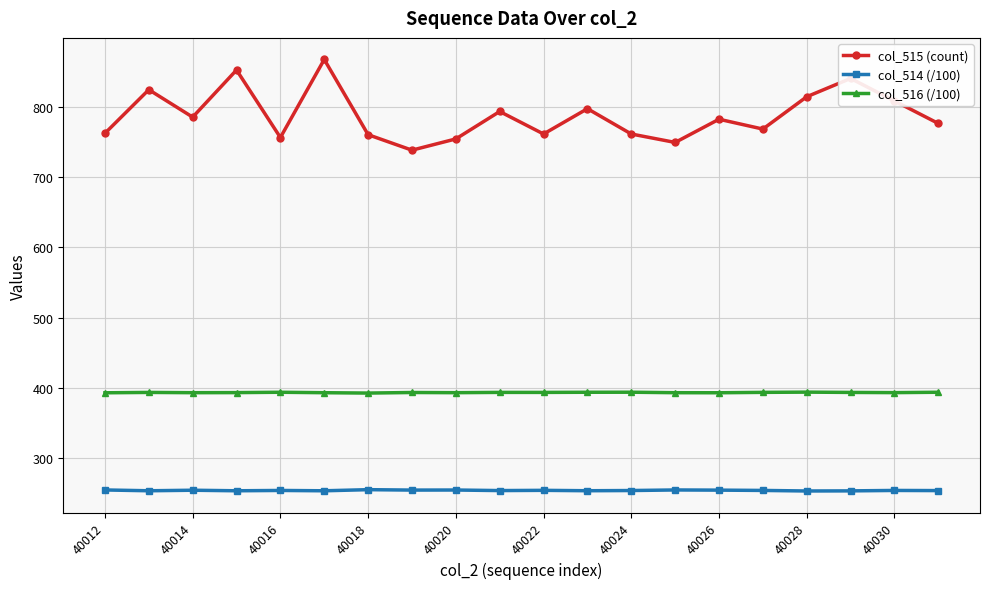

In col_515 (count), how many points are lower than both neighbors (excluding endpoints)?

6